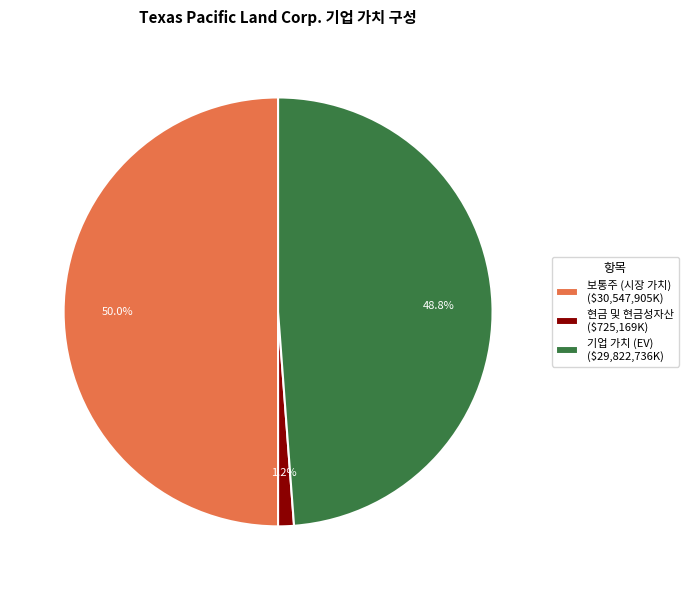

Which category has the biggest portion of the pie?

보통주 (시장 가치) ($30,547,905K)